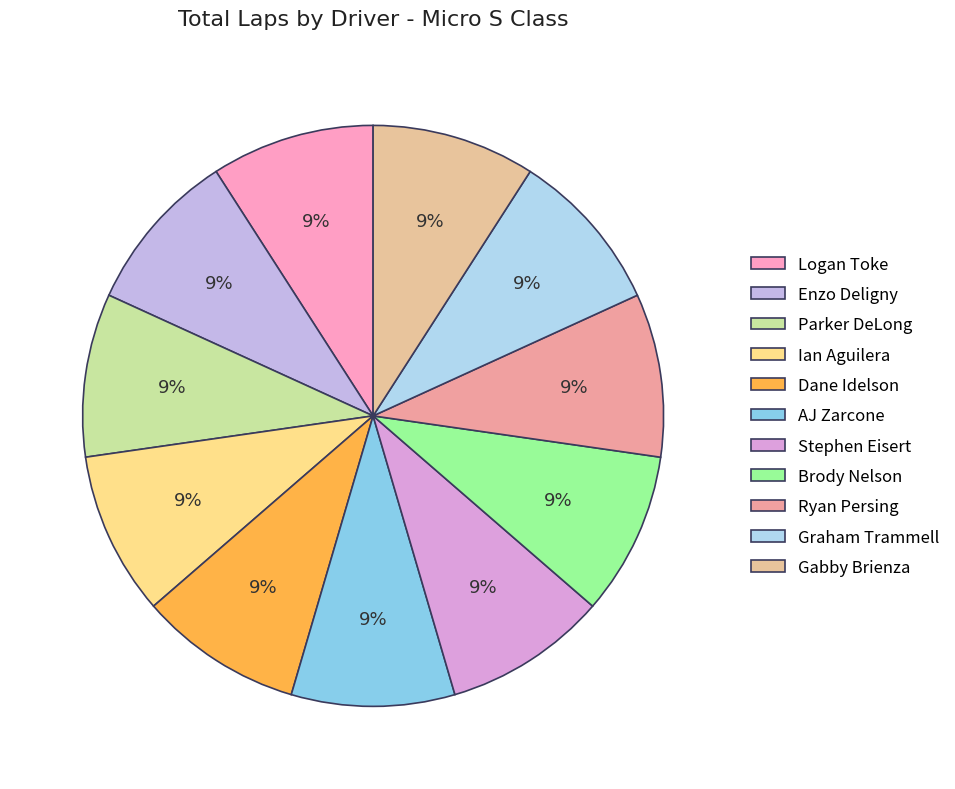

Approximately how many times larger is the value at Logan Toke compared to Dane Idelson?

1.0